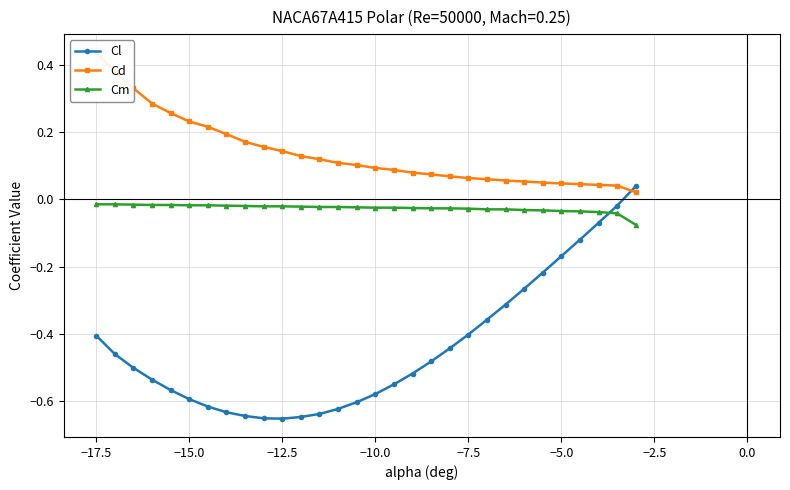

True or false: Cm has more than 1 points higher than both neighbors.

False